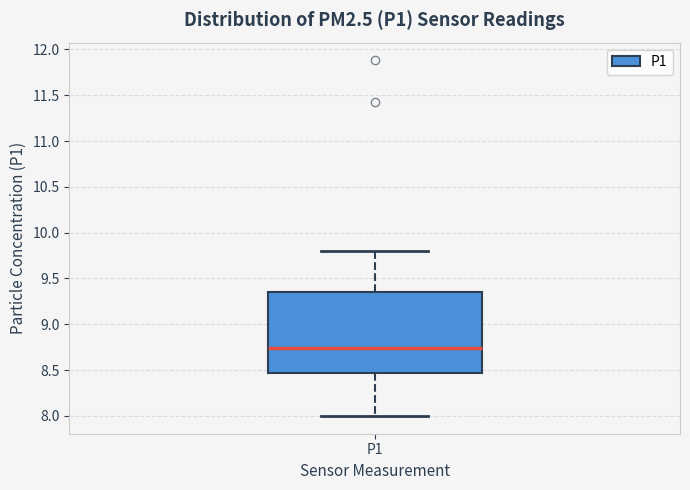

Where does the lower whisker of the box for P1 end on the y-axis? The values are not printed on the chart, so give them approximately, as read against the axis.

8.00